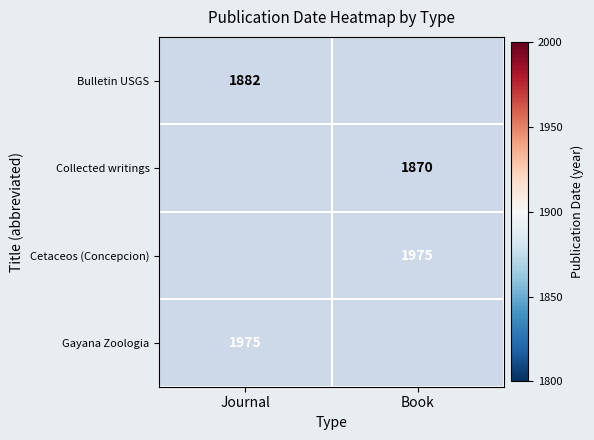

The value of Bulletin USGS at Journal is 1882. True or false?

True